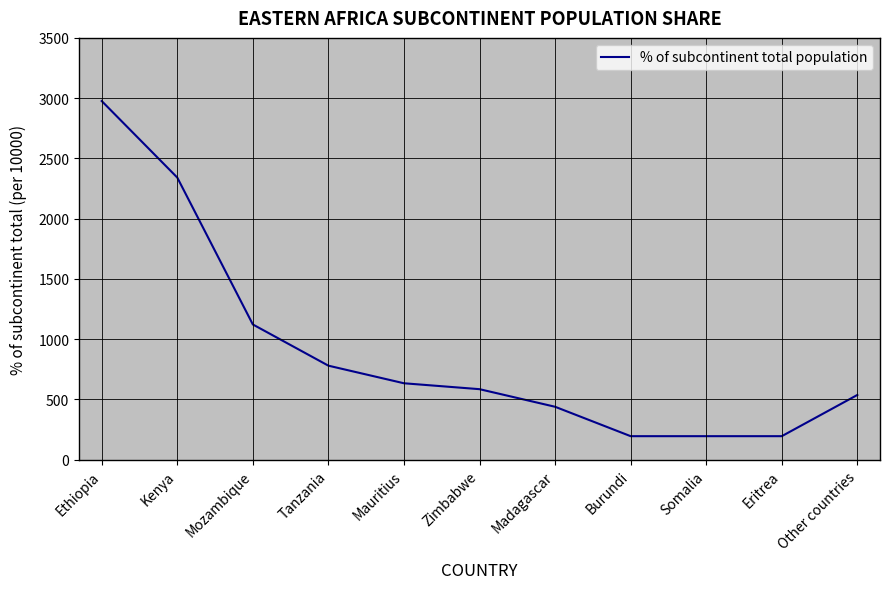

What is the sum of the values at Madagascar and Zimbabwe?

1024